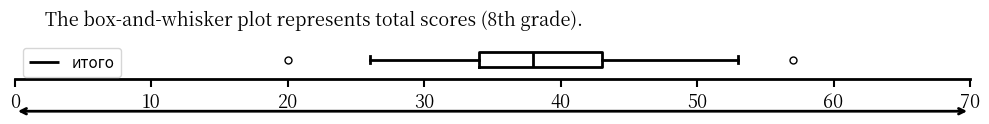

Transcribe this box plot: give where the median line is, the range the box spans, and where the two whiskers end, as read against the x-axis. The values are not printed on the chart, so give them approximately, as read against the axis.

median 38, box 34 to 43, whiskers 26 to 53